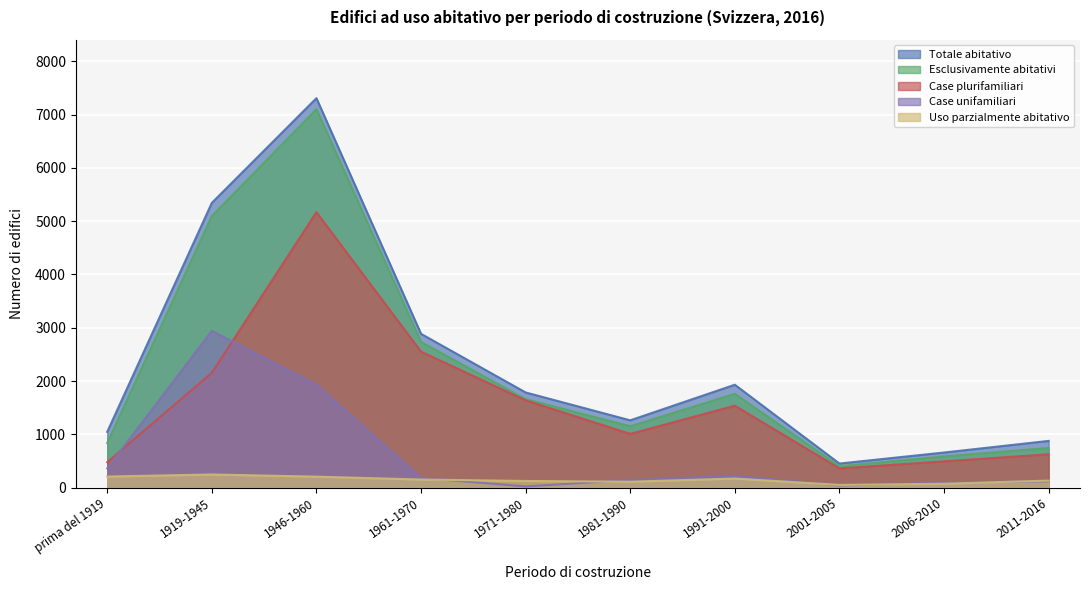

Which category has the lowest value in the Uso parzialmente abitativo series?

2001-2005